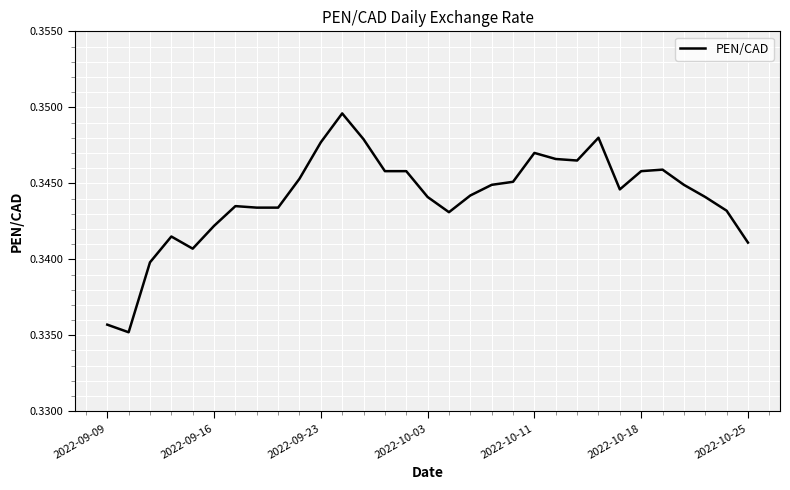

Reading right to left, list all the values displayed in this chart.

0.3	0.3	0.3	0.3	0.3	0.3	0.3	0.3	0.3	0.3	0.3	0.3	0.3	0.3	0.3	0.3	0.3	0.3	0.3	0.3	0.3	0.3	0.3	0.3	0.3	0.3	0.3	0.3	0.3	0.3	0.3